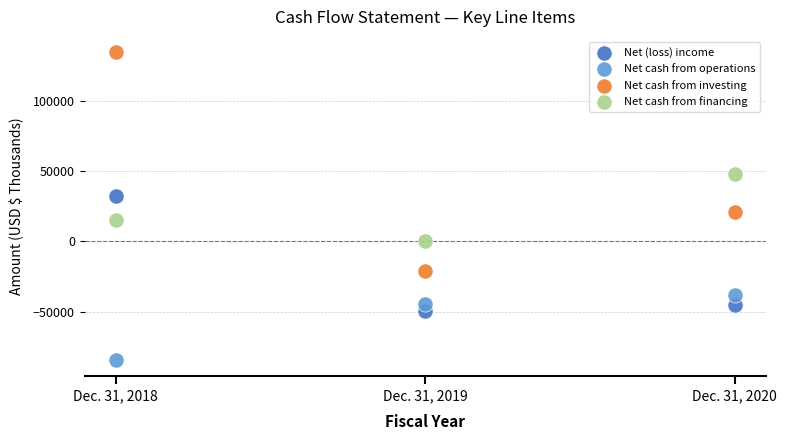

Which series contains the highest Y value?

Net cash from investing